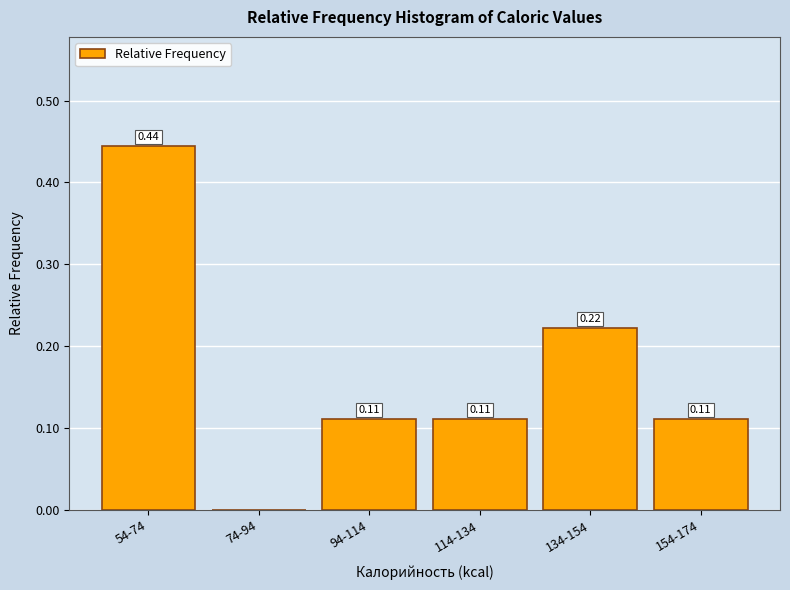

Which has a higher value, 74-94 or 134-154?

134-154